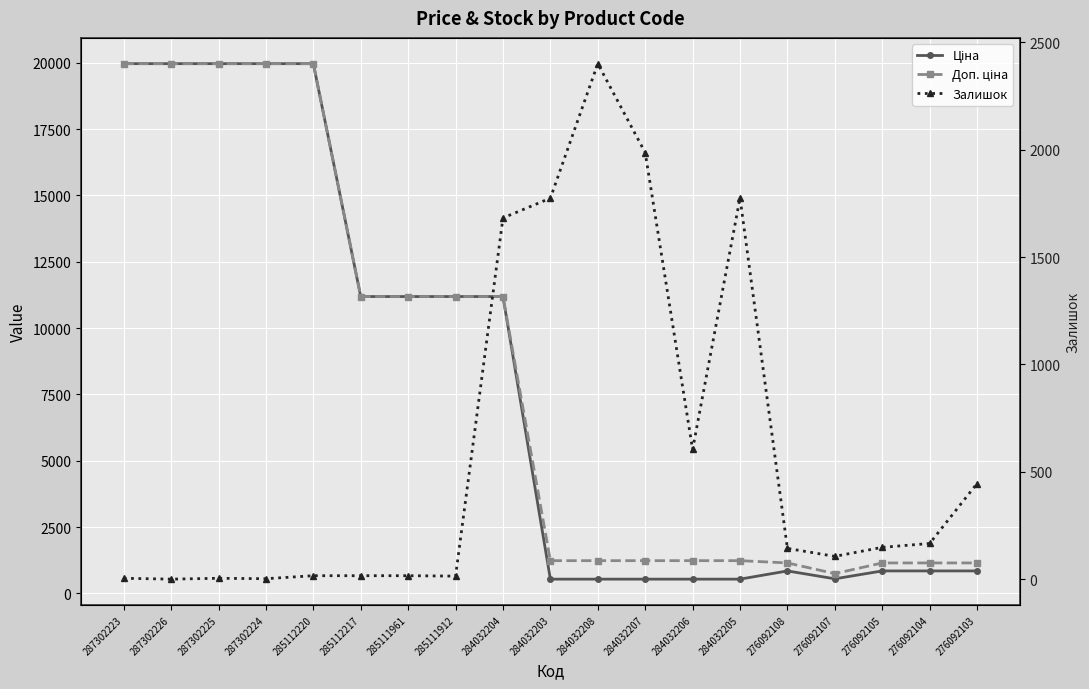

True or false: Залишок and Доп. ціна cross at least once.

True